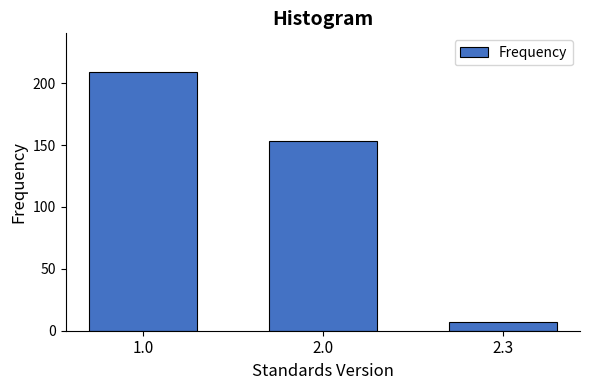

Reading left to right, transcribe all the data shown in this chart.

1.0=209	2.0=153	2.3=7